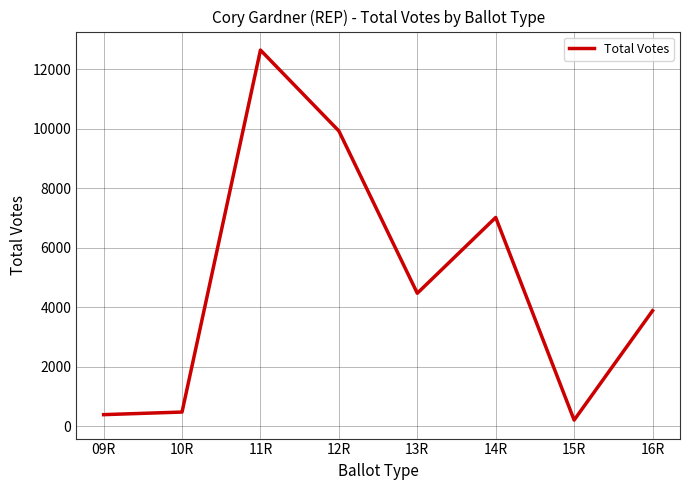

What is the smallest value displayed?

207